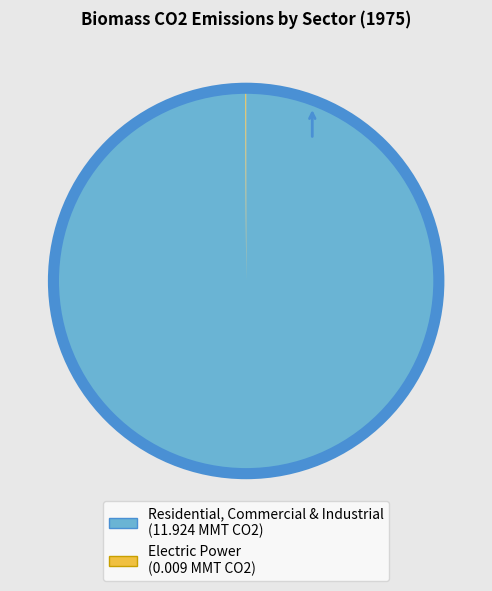

Does any single category account for the majority?

Yes